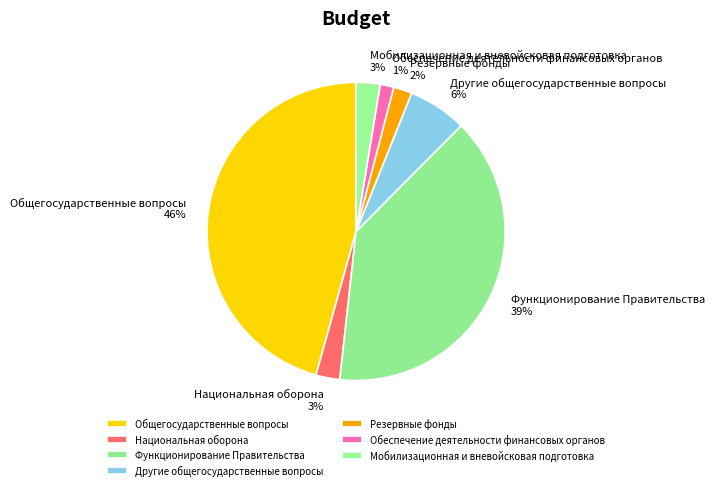

Is there any slice that represents more than half of the pie?

No